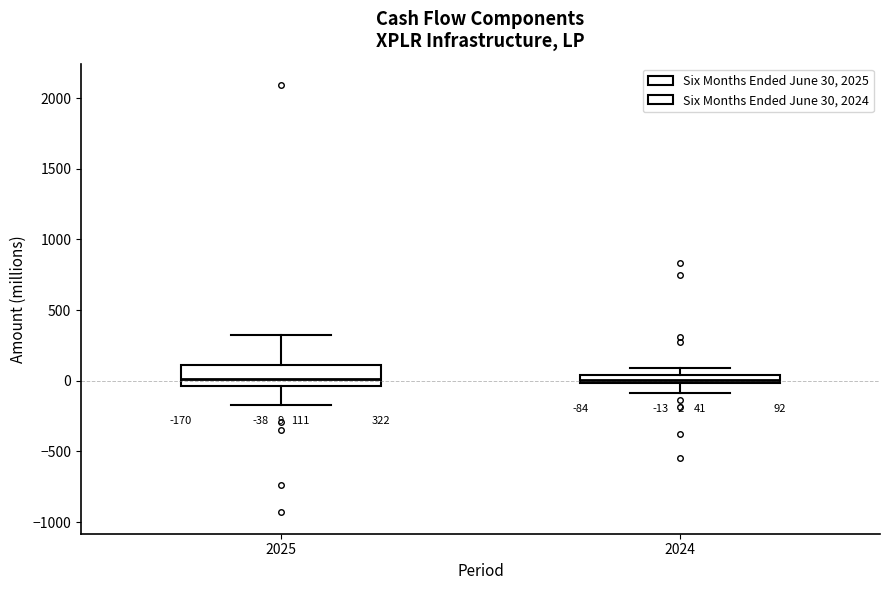

Comparing the boxes themselves (not the whiskers), which one is the tallest?

2025